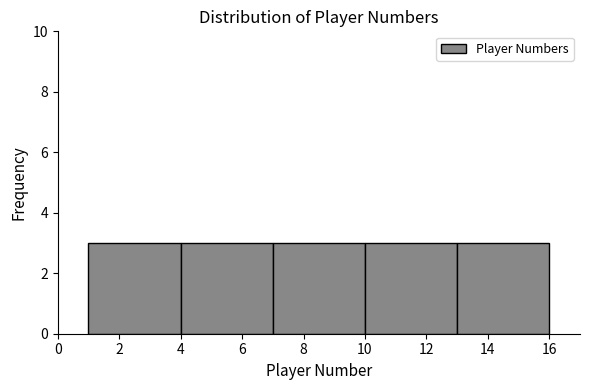

What is the height of the bar covering 13 to 16 on the x-axis? The values are not printed on the chart, so give them approximately, as read against the axis.

3